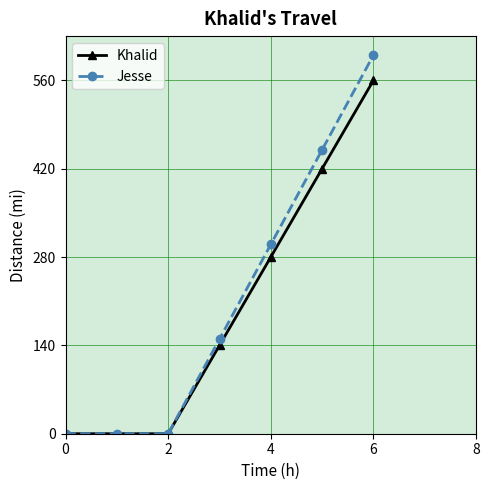

Is this an area chart (filled region under the line)?

No